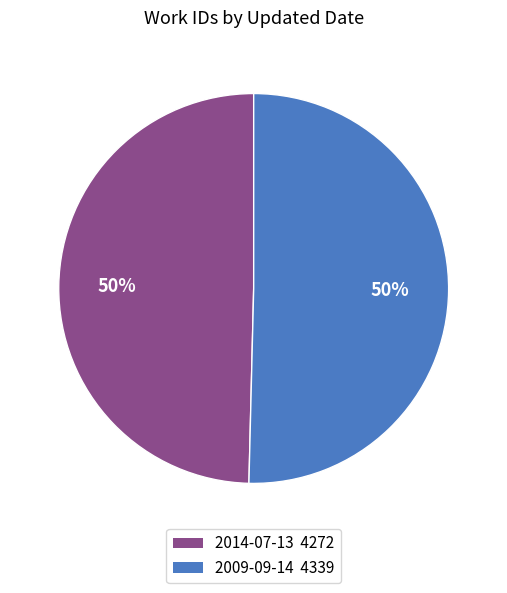

The 2014-07-13 slice represents 50% of the pie. True or false?

True